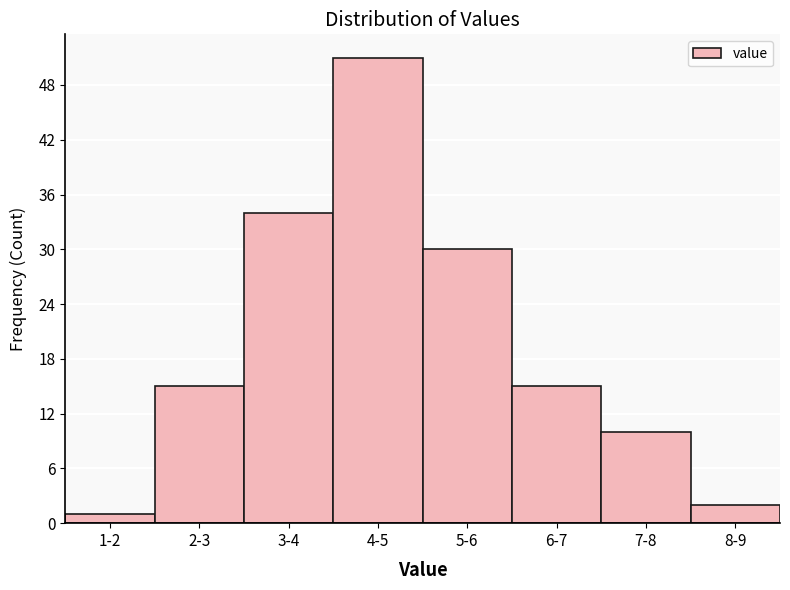

Reading right to left, extract all data points from this chart.

2	10	15	30	51	34	15	1